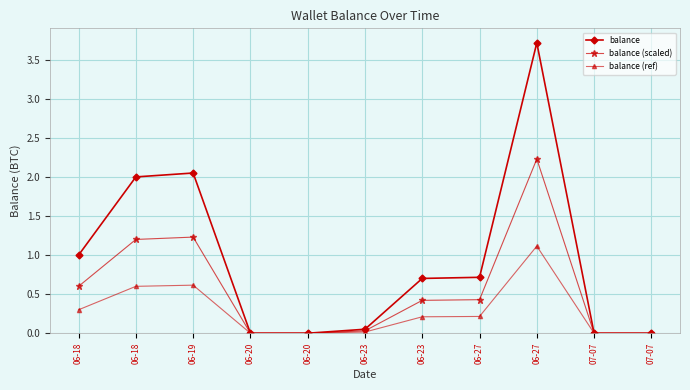

What are all the series names shown in the legend?

balance, balance (scaled), balance (ref)